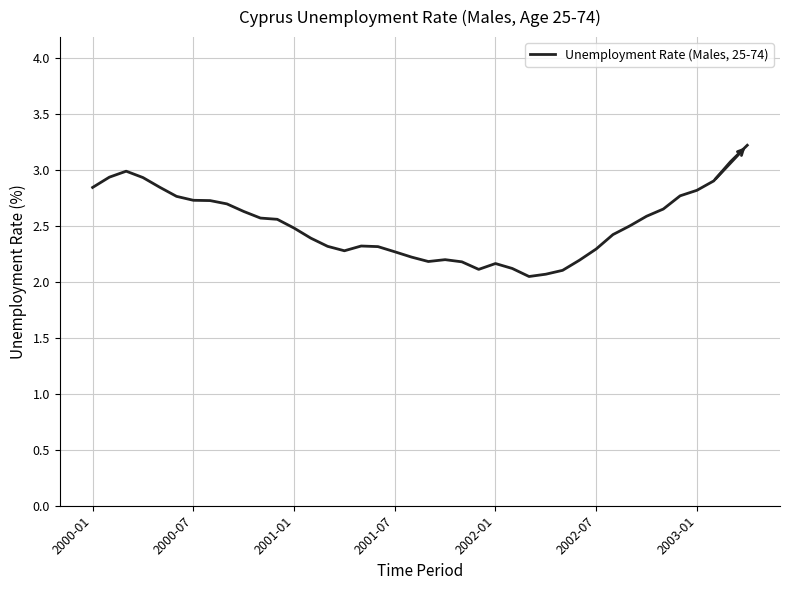

What is the maximum value shown in the chart?

3.2